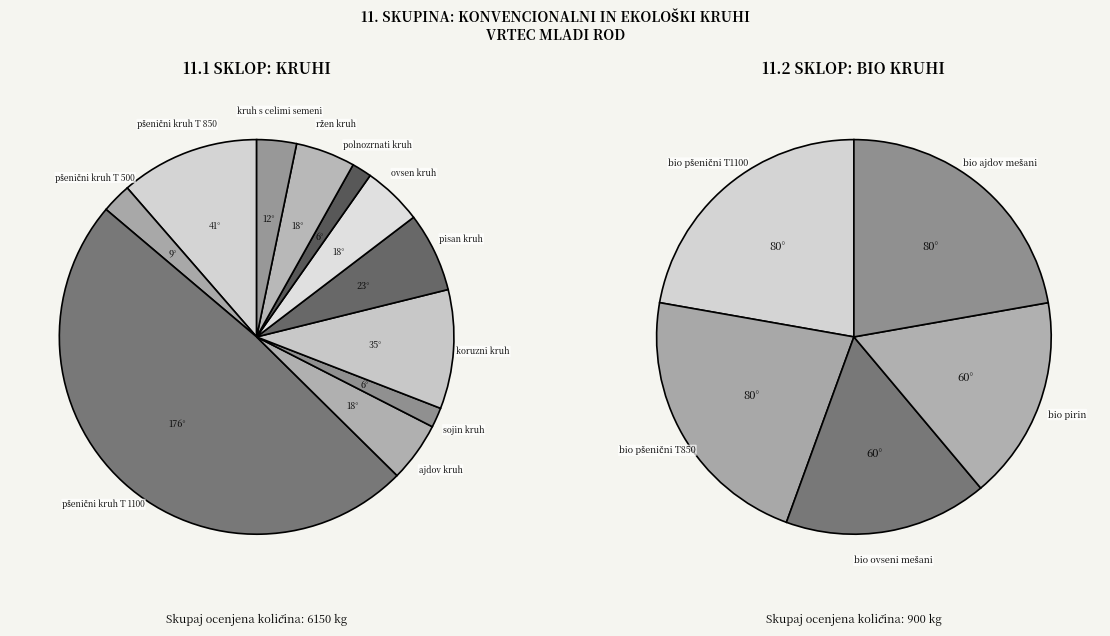

To the nearest percent, what is the difference between the largest and smallest slice percentages?

47%